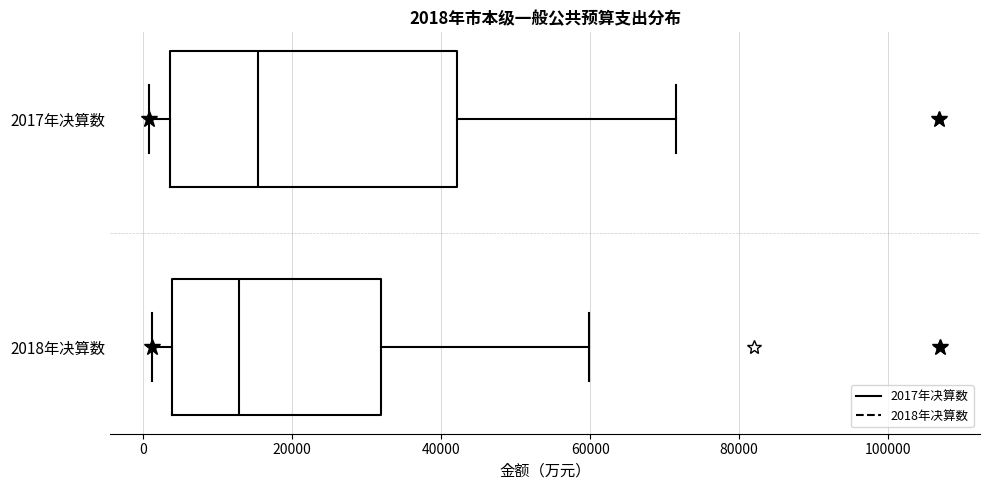

Which box's median line is the furthest to the right?

2017年决算数